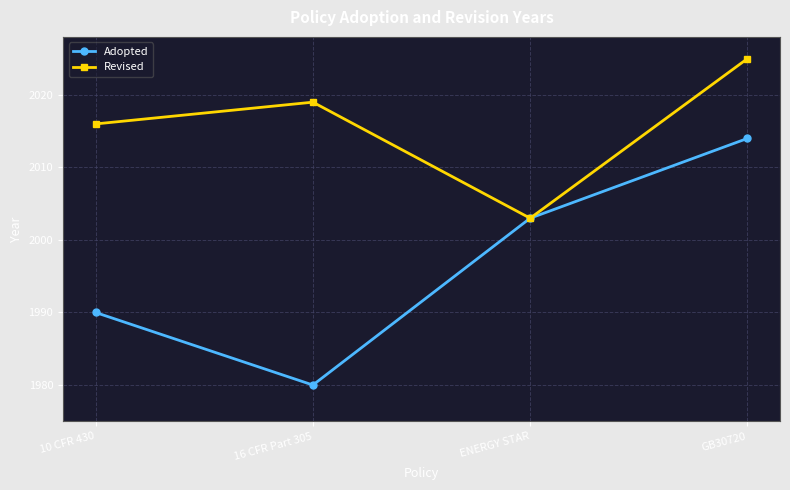

Count the number of data series in this chart.

2